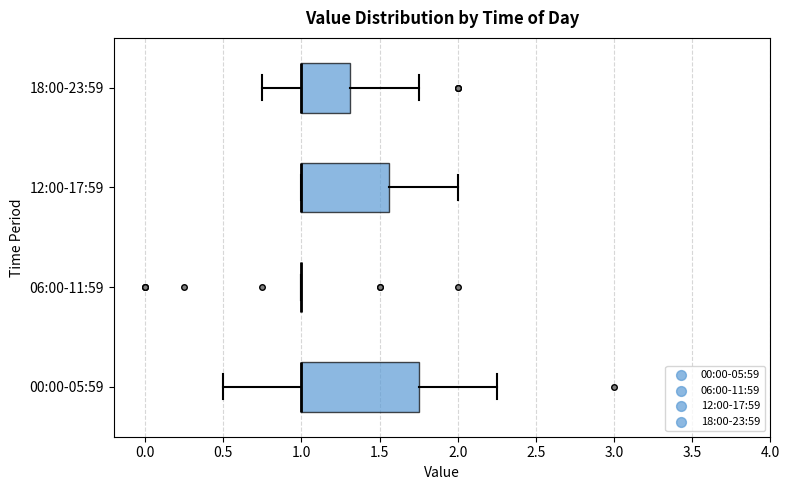

Reading bottom to top, read every box against the x-axis: the position of its median line, the range the box covers, and the ends of its whiskers. The values are not printed on the chart, so give them approximately, as read against the axis.

00:00-05:59: median 1.00 (drawn on the box's left edge), box 1.00 to 1.75, whiskers 0.50 to 2.25
06:00-11:59: box collapsed to a line at 1.00, whiskers 1.00 to 1.00
12:00-17:59: median 1.00 (drawn on the box's left edge), box 1.00 to 1.55, whiskers 1.00 to 2.00
18:00-23:59: median 1.00 (drawn on the box's left edge), box 1.00 to 1.30, whiskers 0.75 to 1.75